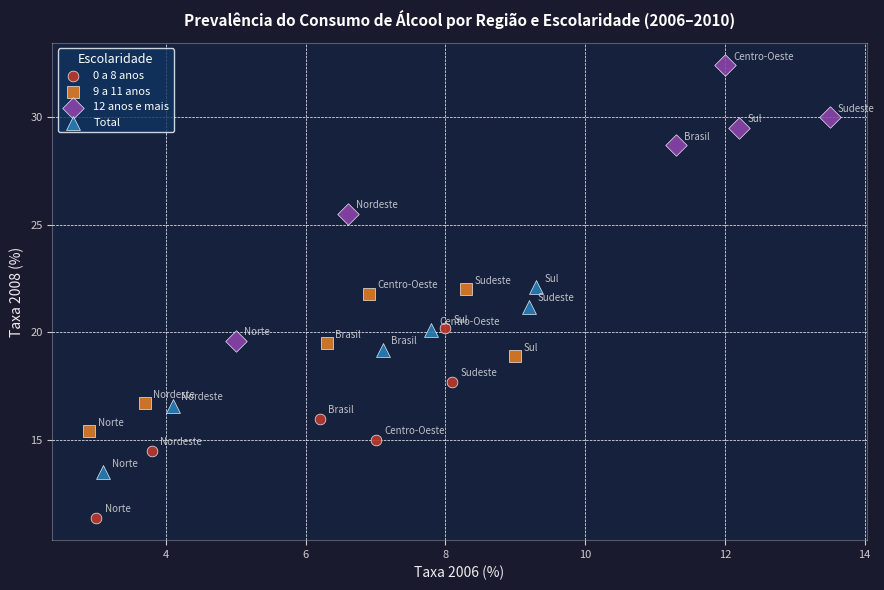

Which series reaches the minimum Y coordinate?

0 a 8 anos